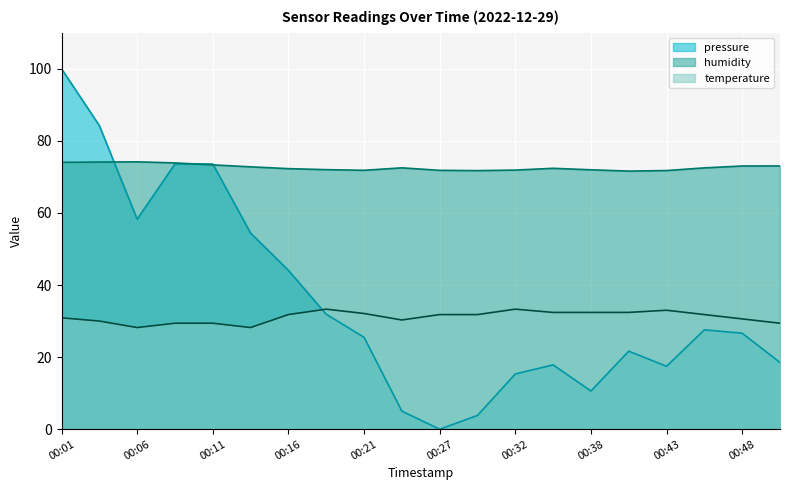

Where is the first local minimum for pressure?

00:06